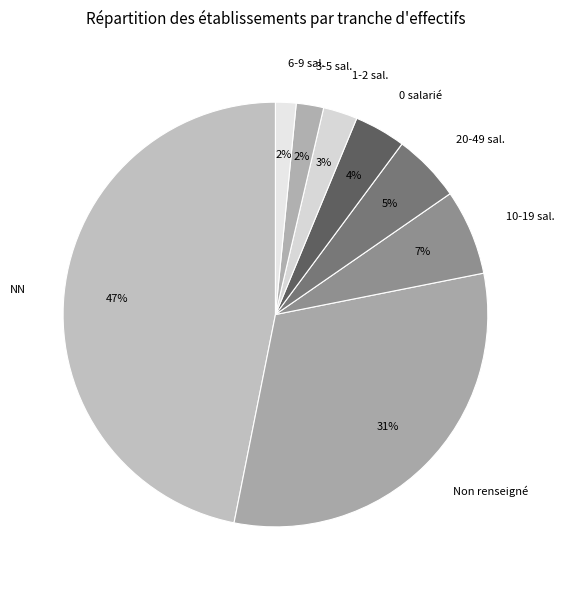

Does any single category account for the majority?

No